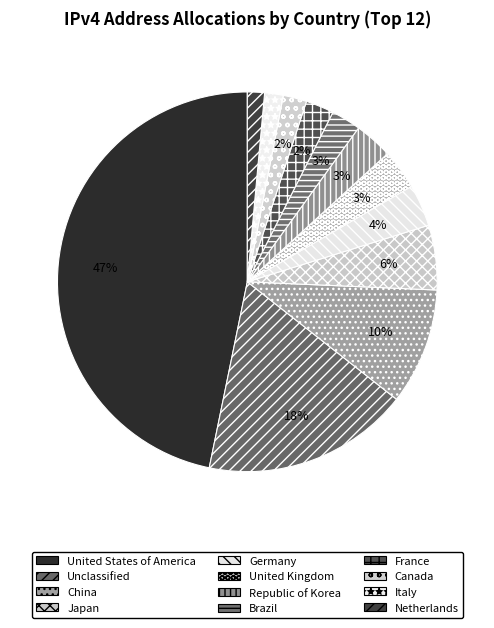

Count the number of slices in the pie.

12